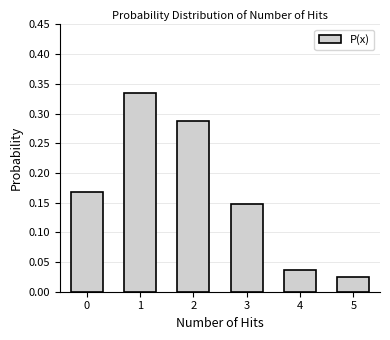

Is it true that the value at 0 is 0.1?

False